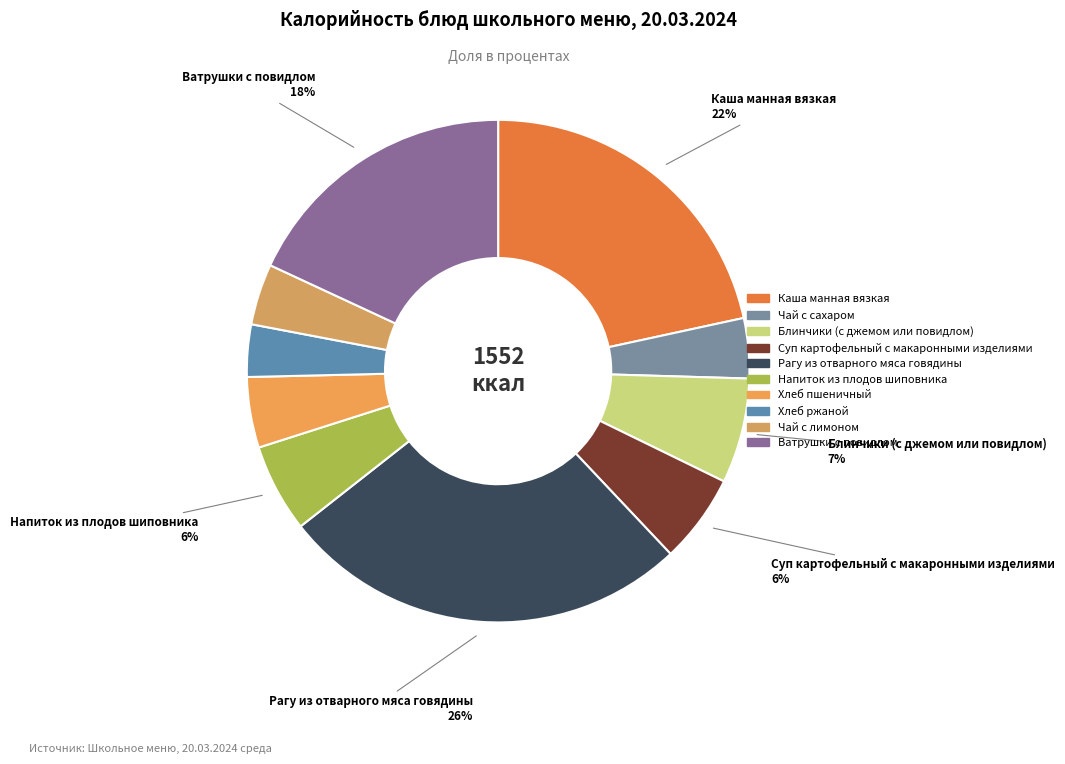

How many segments does this pie chart have?

10